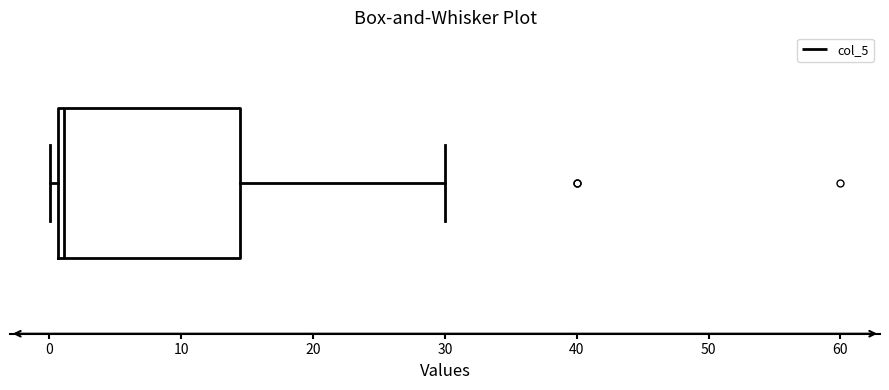

Transcribe this box plot: give where the median line is, the range the box spans, and where the two whiskers end, as read against the x-axis. The values are not printed on the chart, so give them approximately, as read against the axis.

median 1 (just right of the box's left edge), box 1 to 15, whiskers 0 to 30